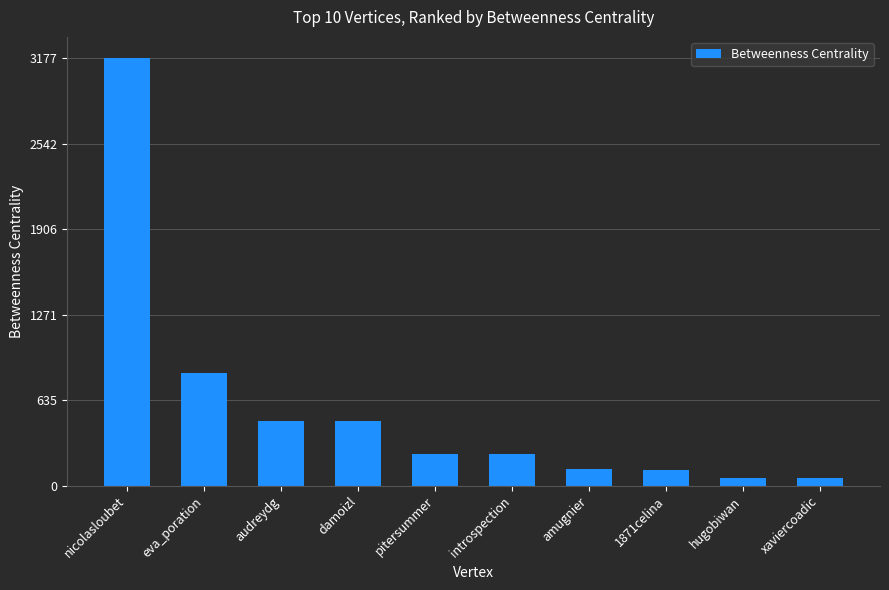

What is the minimum value shown in the chart?

59.7